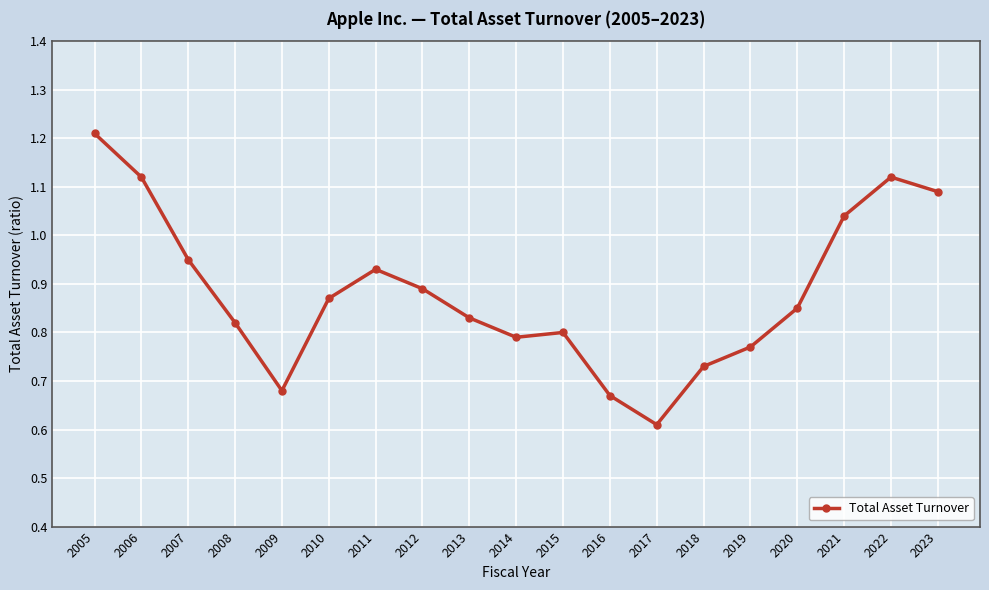

How many data points does each series have?

19